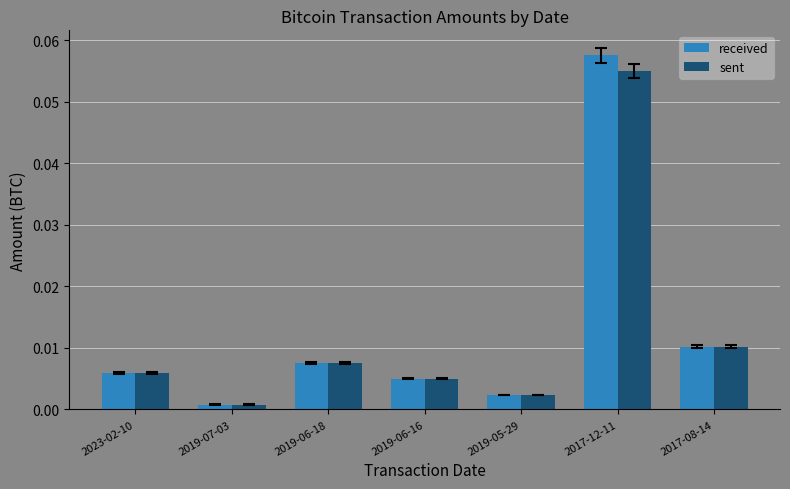

Rank the series by their maximum value, from lowest to highest.

sent, received